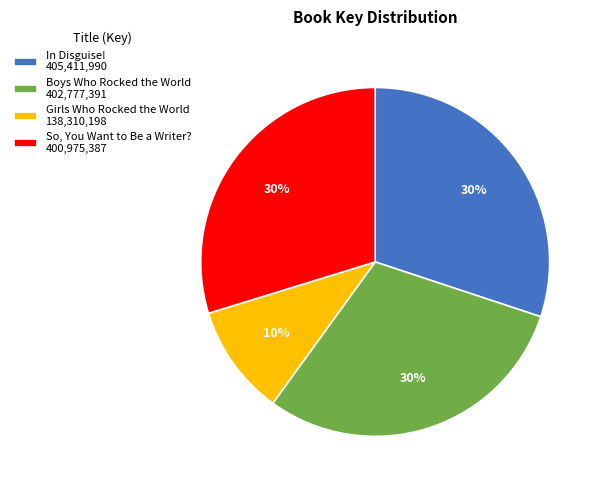

Does any single category account for the majority?

No